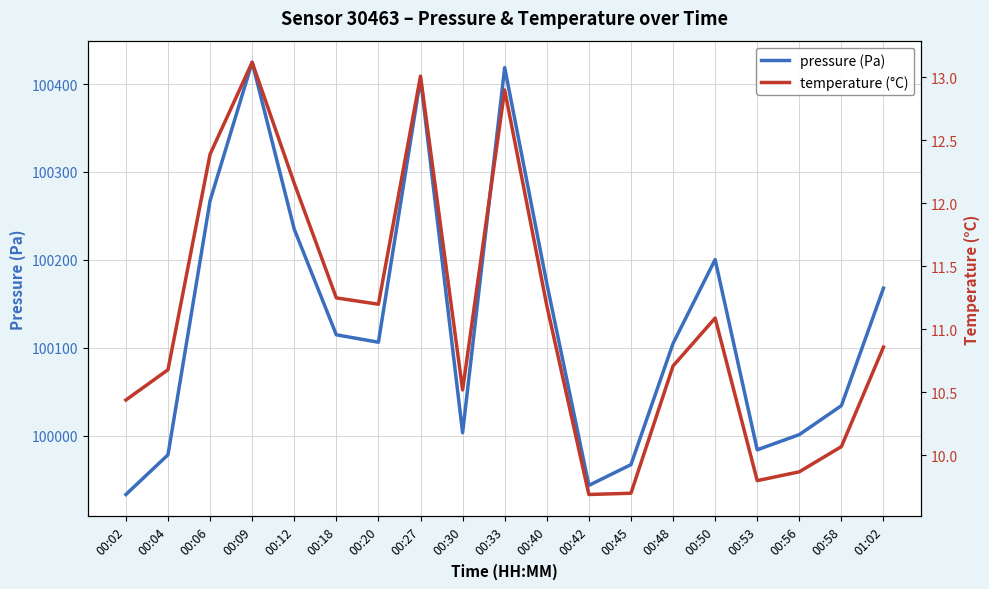

Which has a higher value, 00:40 or 00:58?

00:40